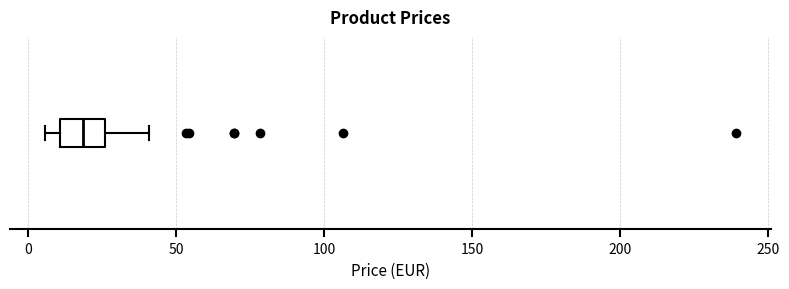

Read this box plot against the x-axis: the position of the median line, the range covered by the box, and the ends of both whiskers. The values are not printed on the chart, so give them approximately, as read against the axis.

median 20, box 10 to 25, whiskers 5 to 40